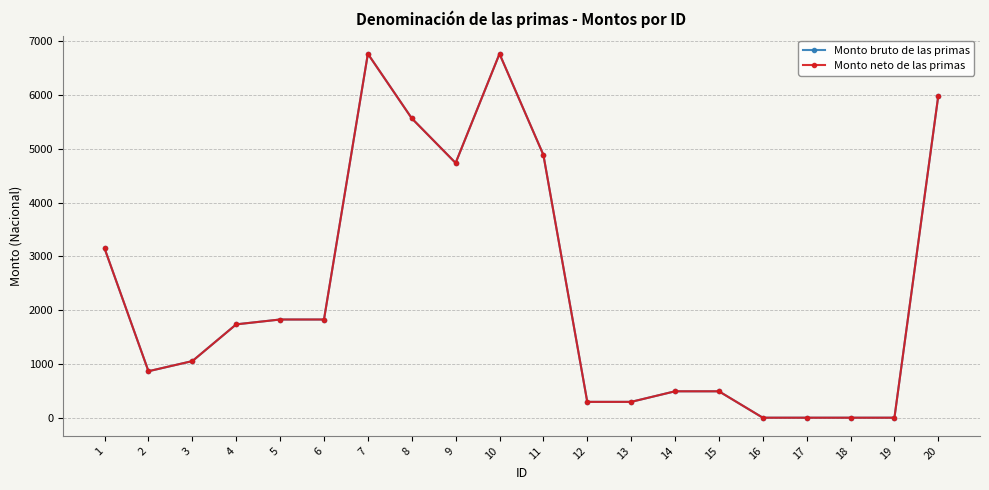

True or false: Monto bruto de las primas and Monto neto de las primas intersect in this chart.

False